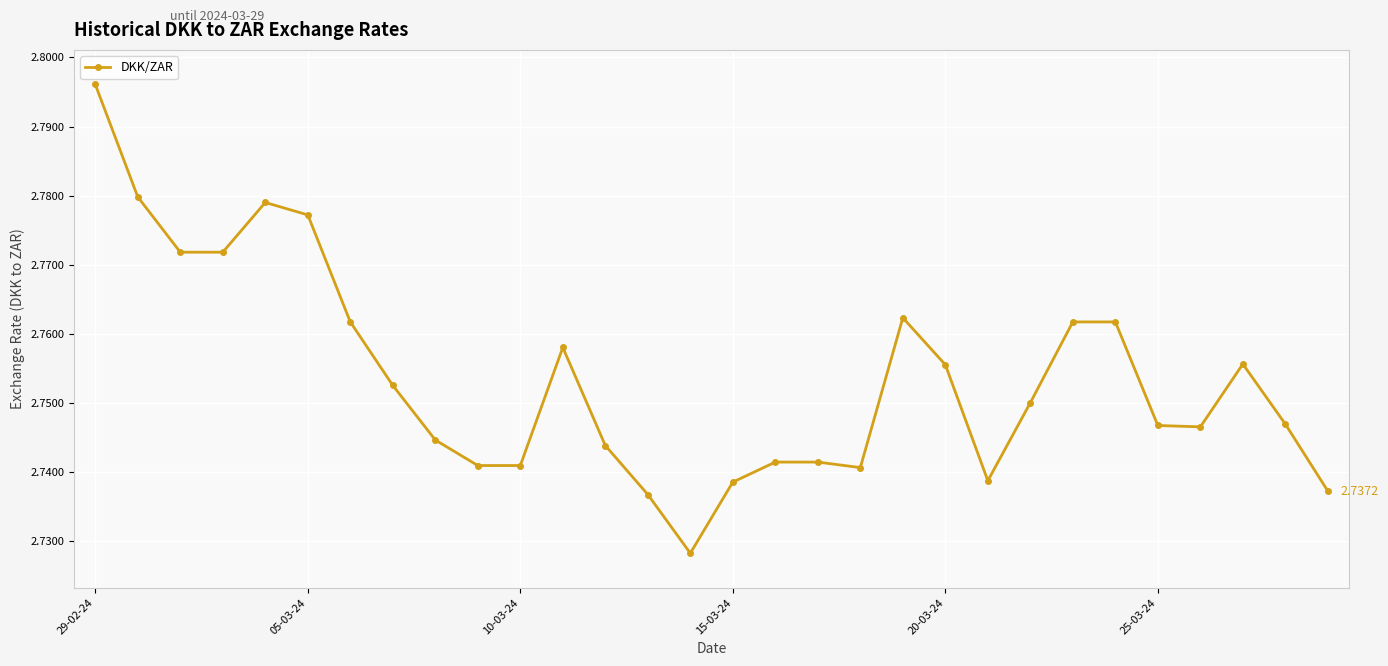

What is the sum of all values?

82.6